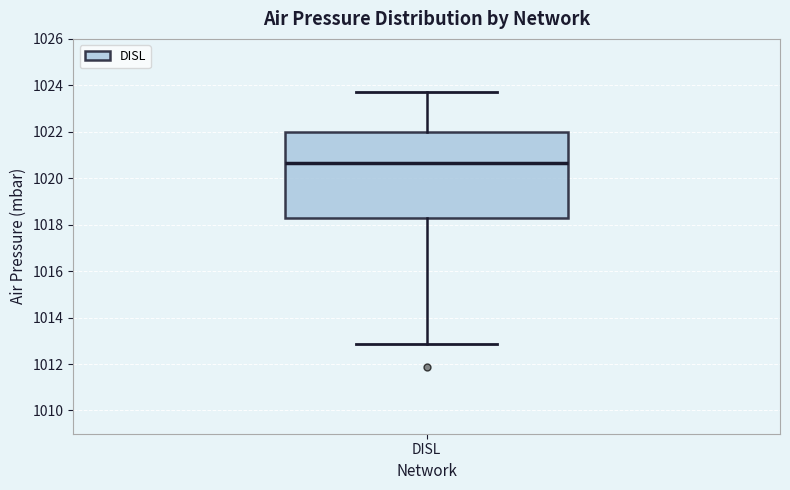

Where does the upper whisker of the box for DISL end on the y-axis? The values are not printed on the chart, so give them approximately, as read against the axis.

1023.8